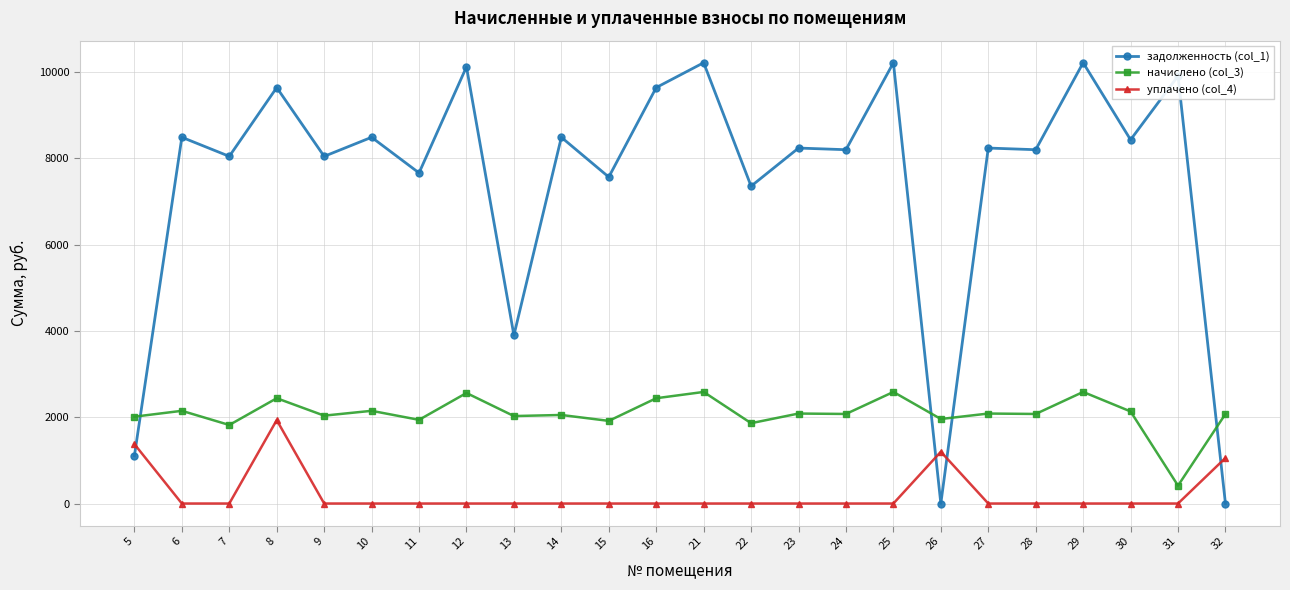

What is the maximum value shown in the chart?

10214.4